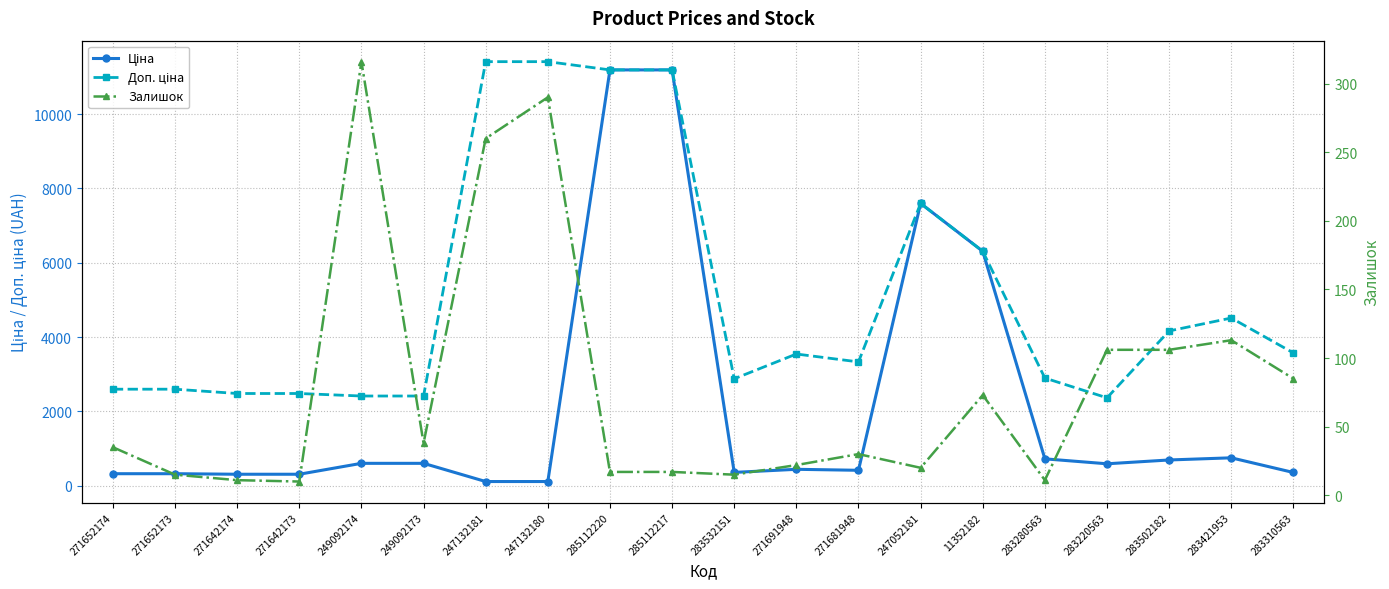

Is the value of Ціна at 283421953 greater than the value of Залишок at 247052181?

Yes